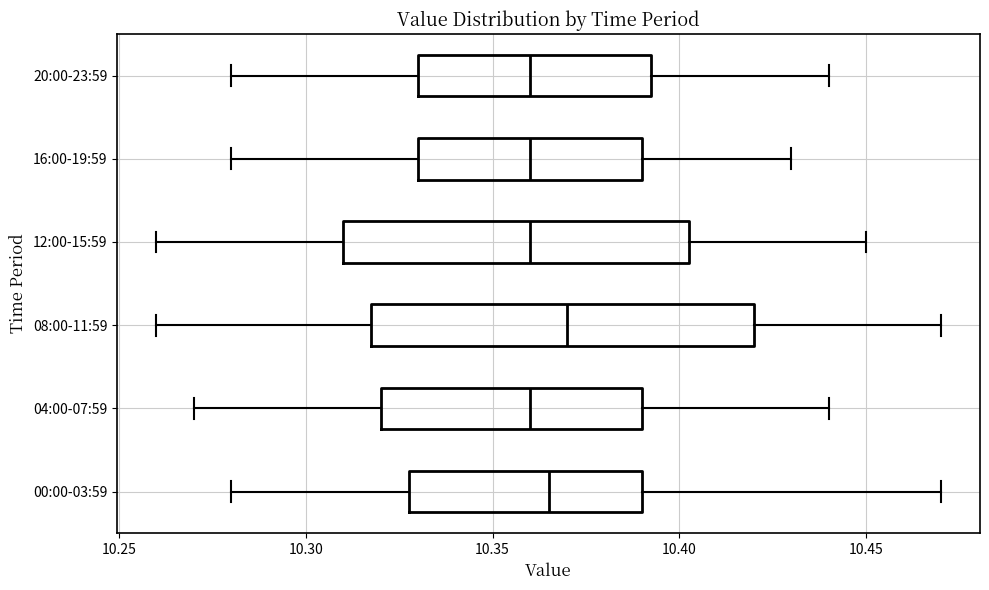

Reading bottom to top, read every box against the x-axis: the position of its median line, the range the box covers, and the ends of its whiskers. The values are not printed on the chart, so give them approximately, as read against the axis.

00:00-03:59: median 10.365, box 10.330 to 10.390, whiskers 10.280 to 10.470
04:00-07:59: median 10.360, box 10.320 to 10.390, whiskers 10.270 to 10.440
08:00-11:59: median 10.370, box 10.320 to 10.420, whiskers 10.260 to 10.470
12:00-15:59: median 10.360, box 10.310 to 10.405, whiskers 10.260 to 10.450
16:00-19:59: median 10.360, box 10.330 to 10.390, whiskers 10.280 to 10.430
20:00-23:59: median 10.360, box 10.330 to 10.395, whiskers 10.280 to 10.440